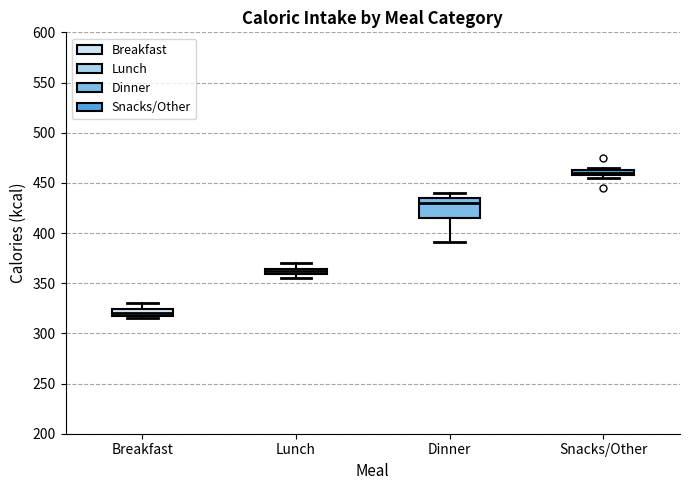

Which box has the highest median line?

Snacks/Other